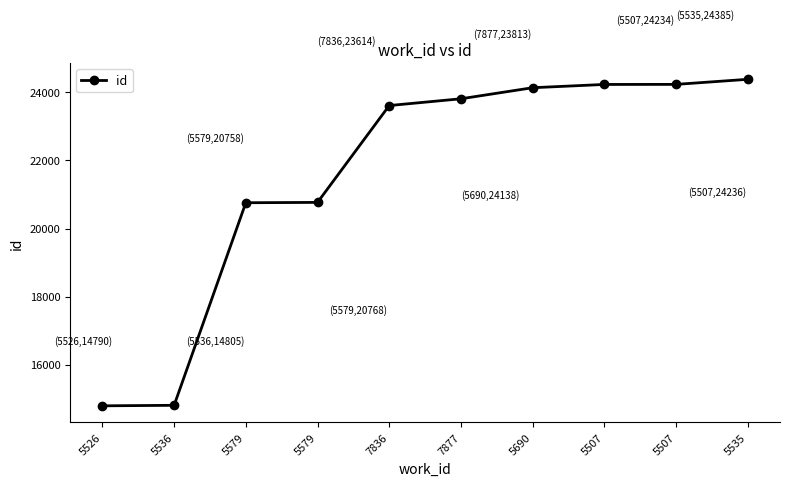

Is it true that the value at 5507 is 8950?

False